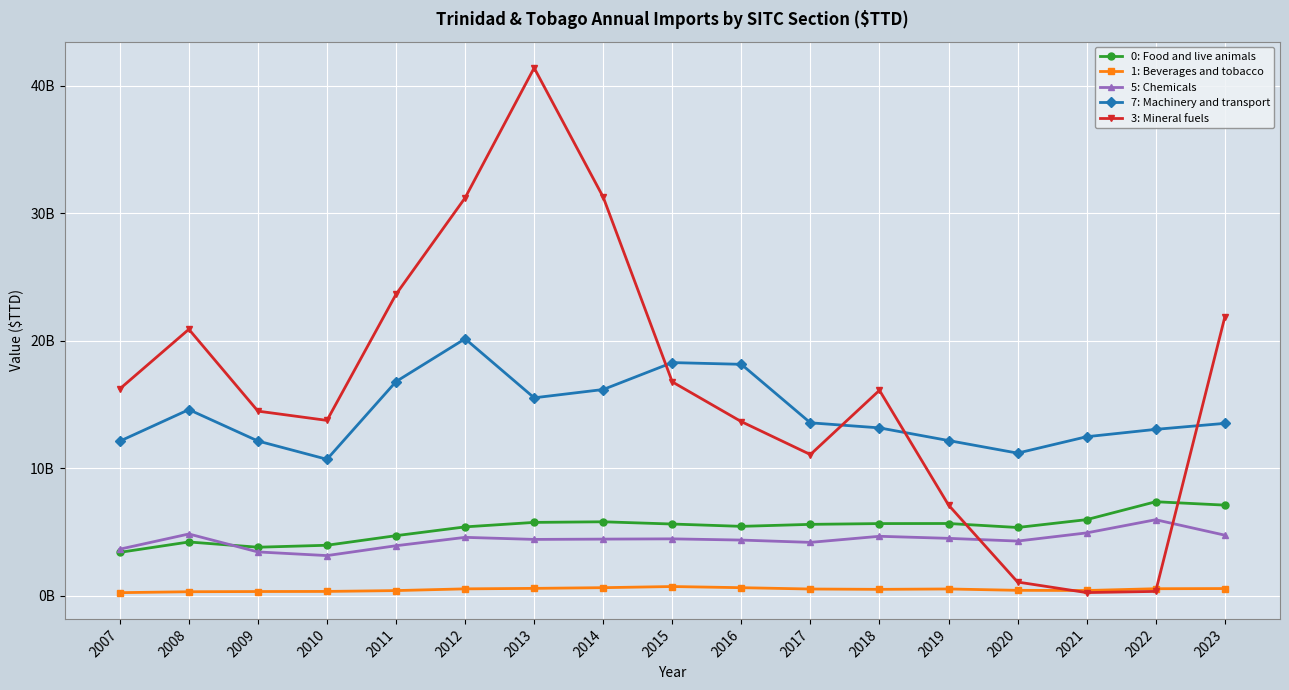

What is the total value across all series at 2014?

58331871549.7